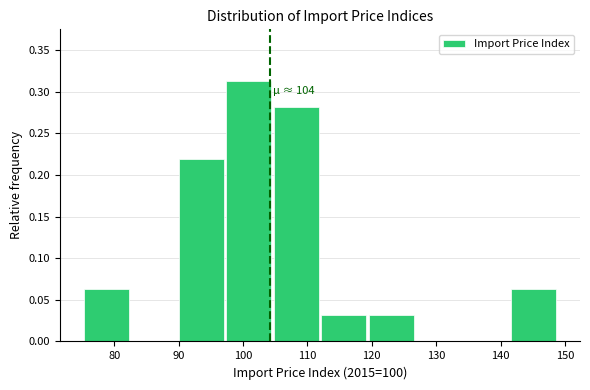

Over which range of the x-axis is the bar tallest?

97 to 105